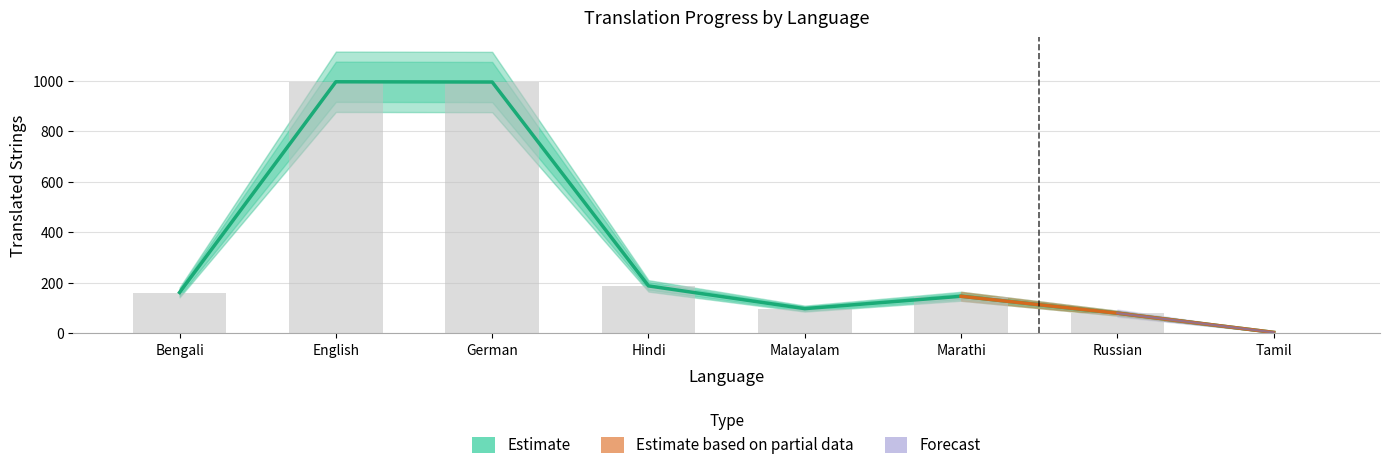

What is the maximum value shown in the chart?

996